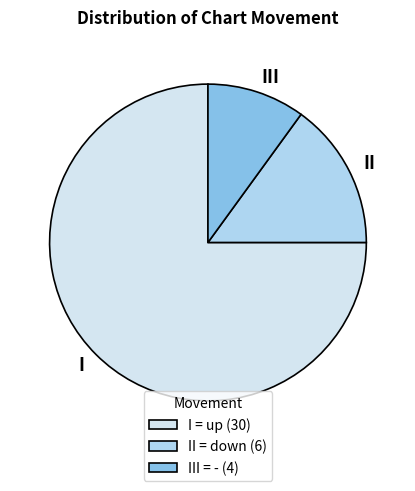

True or false: I accounts for 69% of the total.

False